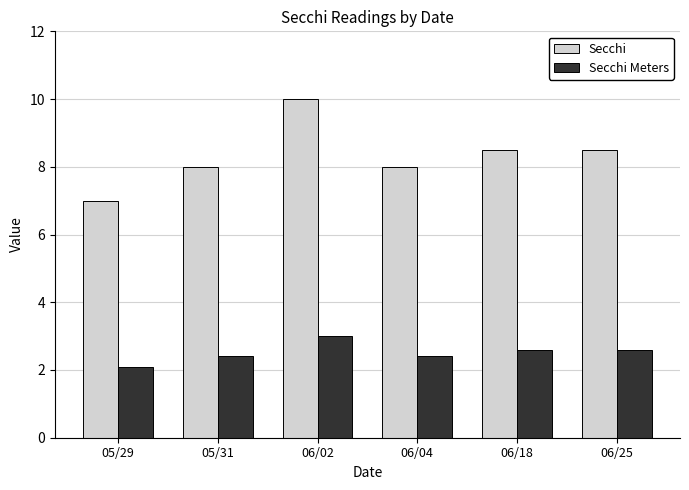

Read the Secchi Meters value at 06/04.

2.4